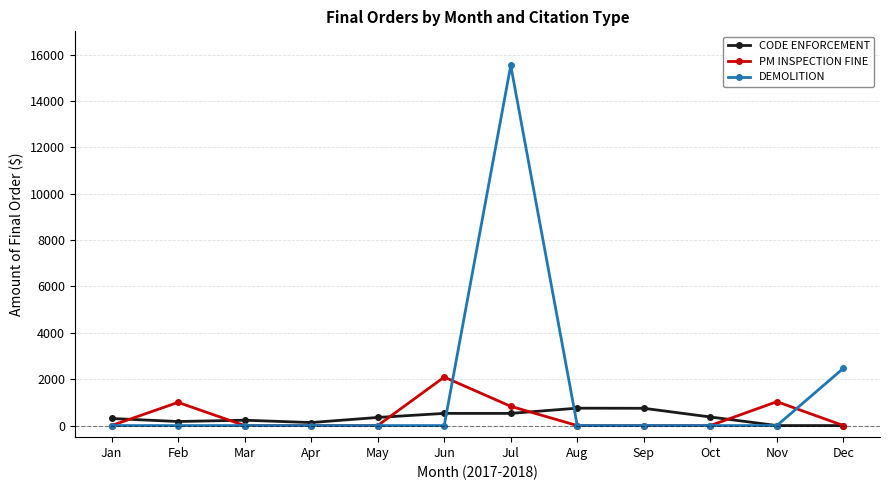

What are all the series names shown in the legend?

CODE ENFORCEMENT, PM INSPECTION FINE, DEMOLITION